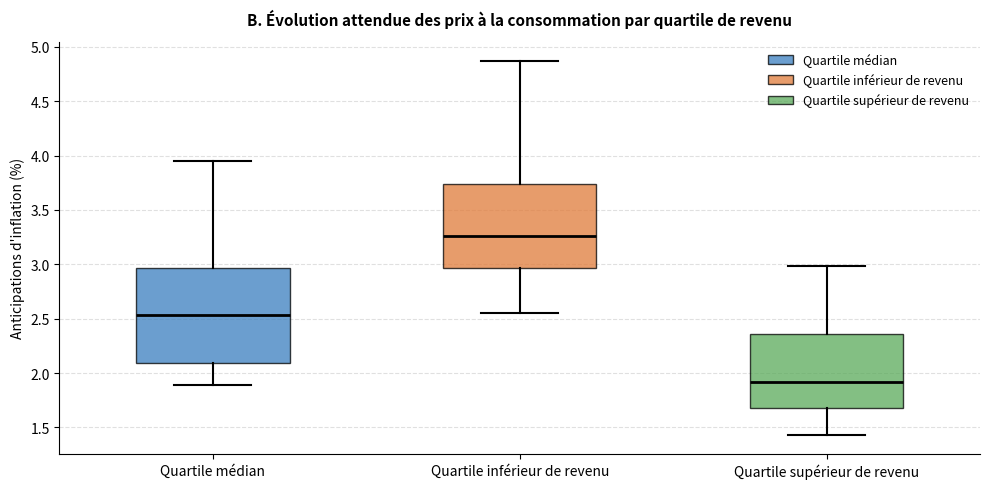

Reading left to right, transcribe this box plot: for each box, give where its median line is, the range the box spans, and where its two whiskers end, as read against the y-axis. The values are not printed on the chart, so give them approximately, as read against the axis.

Quartile médian: median 2.55, box 2.10 to 2.95, whiskers 1.90 to 3.95
Quartile inférieur de revenu: median 3.25, box 2.95 to 3.75, whiskers 2.55 to 4.85
Quartile supérieur de revenu: median 1.90, box 1.70 to 2.35, whiskers 1.45 to 3.00